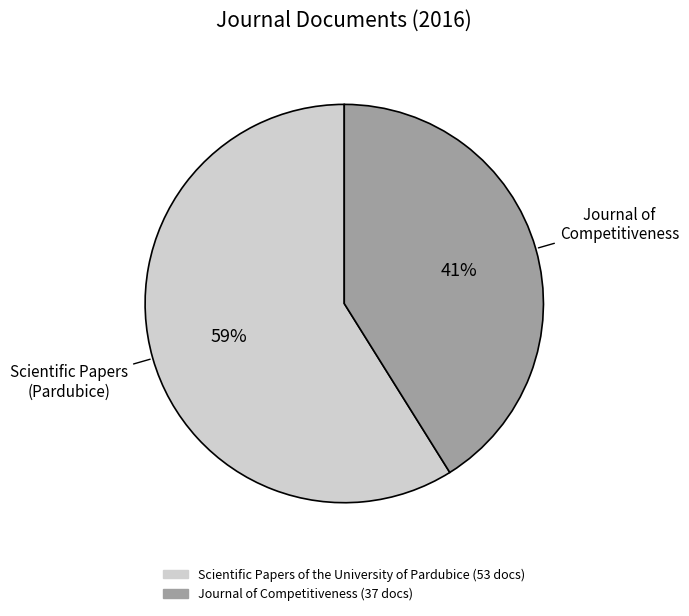

Is the sum of Scientific Papers of the University of Pardubice and Journal of Competitiveness greater than half?

Yes